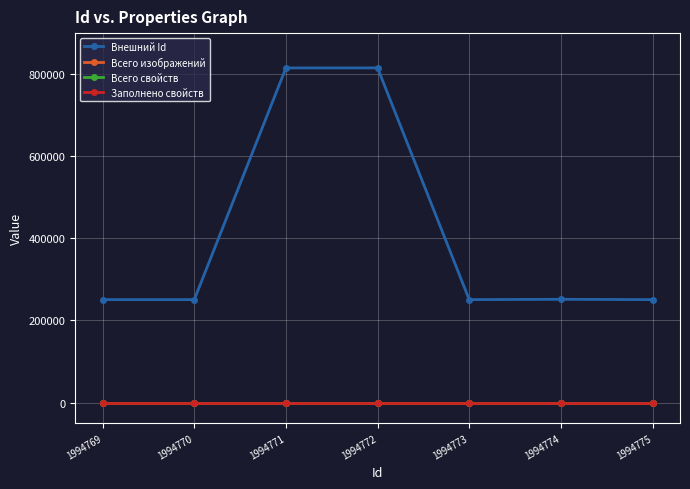

What is the total value across all series at 1994769?

250711